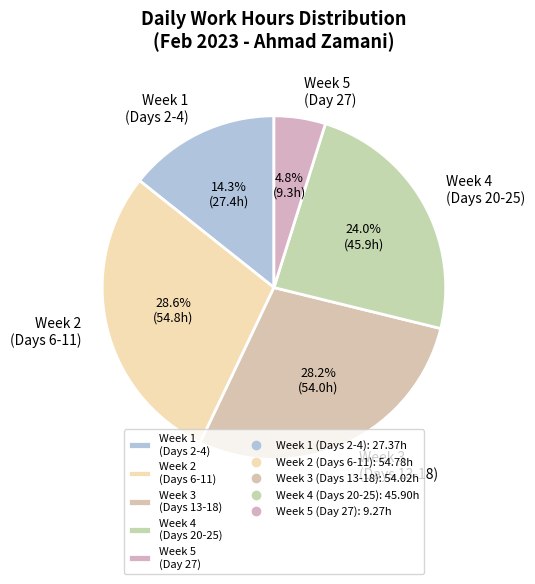

Combined, what portion of the pie is Week 1 (Days 2-4) and Week 4 (Days 20-25)?

38.3%